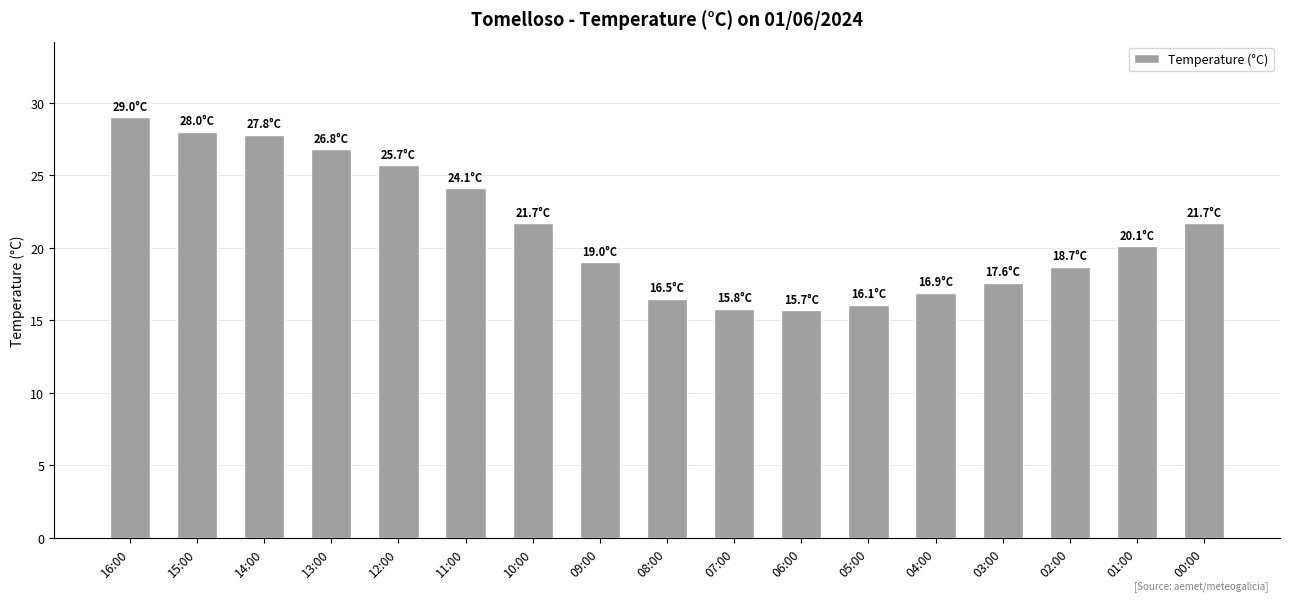

True or false: the data shows 16.9 at 04:00.

True